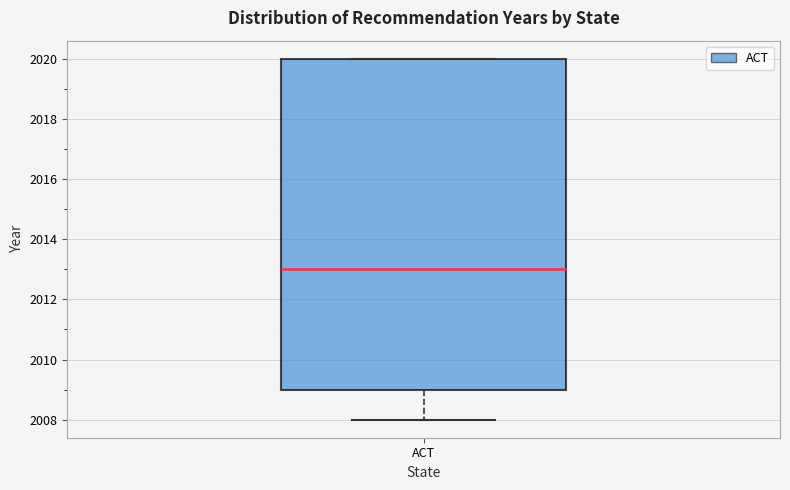

Read this box plot against the y-axis: the position of the median line, the range covered by the box, and the ends of both whiskers. The values are not printed on the chart, so give them approximately, as read against the axis.

median 2013, box 2009 to 2020, whiskers 2008 to 2020